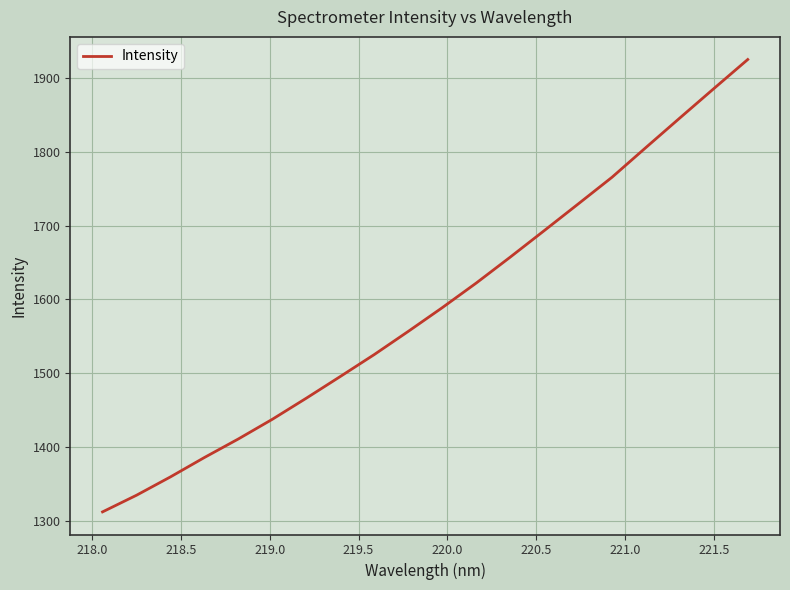

Reading left to right, extract all data points from this chart.

1311.9	1334.4	1359.3	1385.6	1410.8	1437.5	1466.1	1495.5	1525.2	1556.6	1588.7	1622.1	1657.2	1693.1	1729.2	1765.5	1805.9	1845.9	1885.7	1925.2